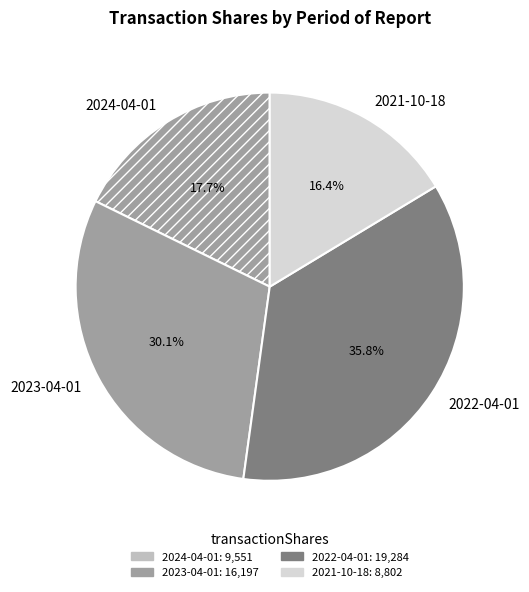

How much of the chart is everything except 2023-04-01?

69.9%